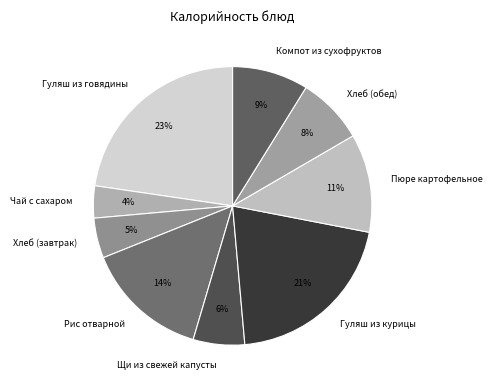

Is there a majority slice in this chart?

No